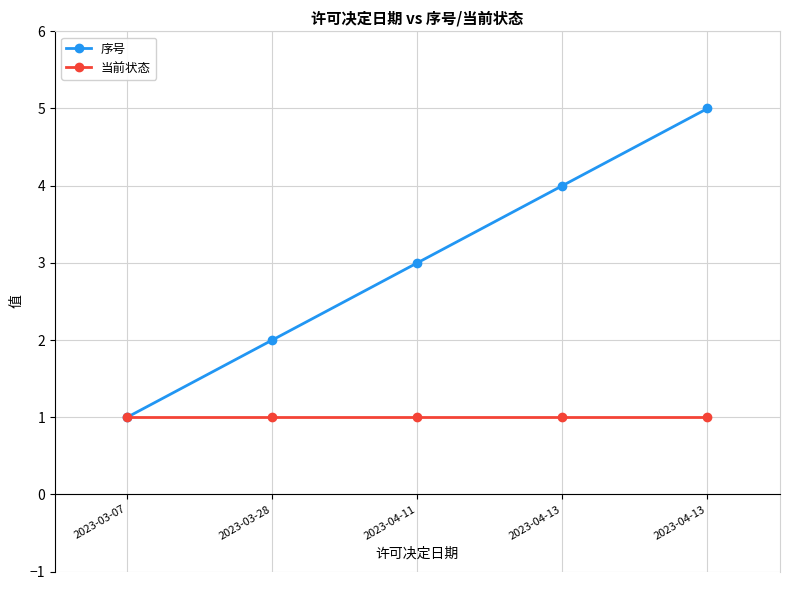

True or false: 当前状态 has more than 2 interior local peaks.

False